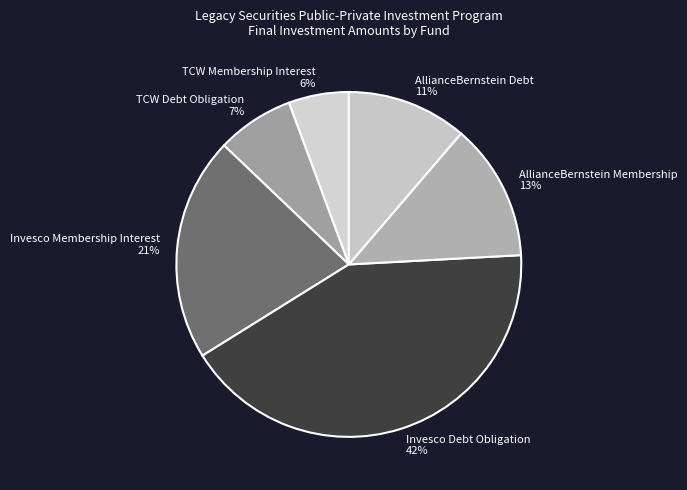

What percentage is the Invesco Debt Obligation slice, to the nearest percent?

42%